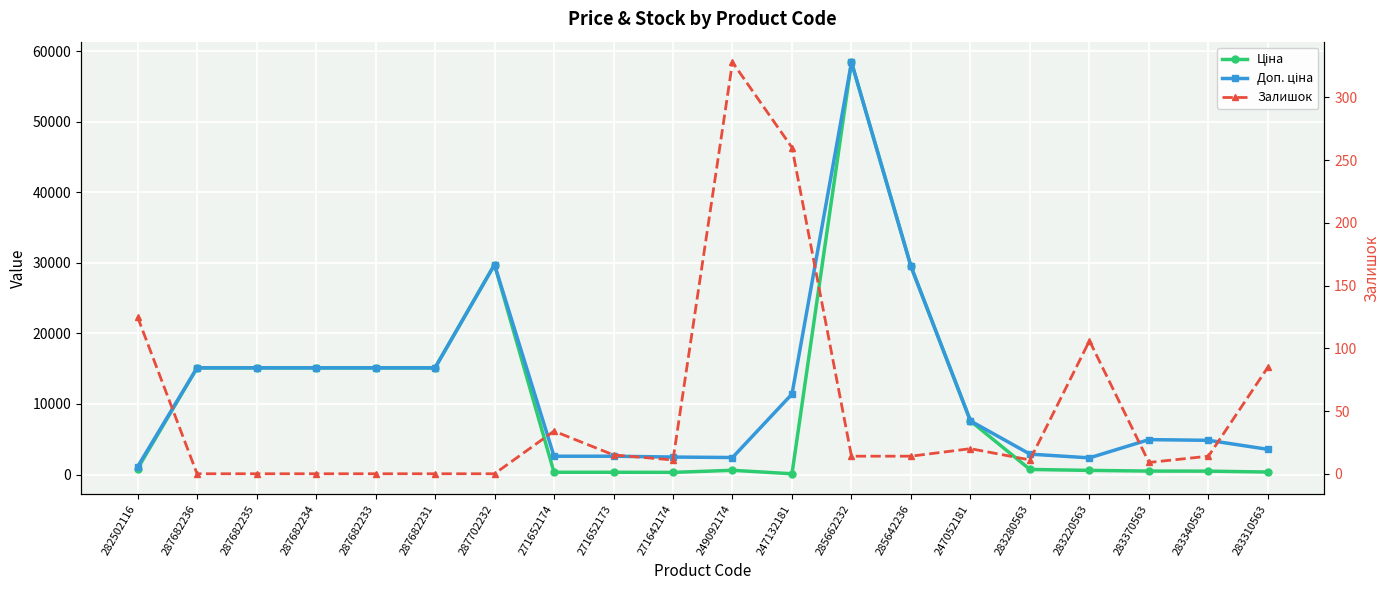

Reading left to right, extract all data points from this chart.

Ціна: 818.5	15120.0	15120.0	15120.0	15120.0	15120.0	29747.2	324.8	324.8	310.3	603.7	114.1	58426.5	29491.5	7596.5	724.5	591.6	495.0	485.4	357.4
Доп. ціна: 1109.2	15120.0	15120.0	15120.0	15120.0	15120.0	29747.2	2598.3	2598.3	2482.4	2414.8	11410.0	58426.5	29491.5	7596.5	2897.8	2366.5	4950.4	4853.8	3573.9
Залишок: 125.0	0.0	0.0	0.0	0.0	0.0	0.0	34.0	15.0	11.0	328.0	260.0	14.0	14.0	20.0	11.0	106.0	9.0	14.0	85.0